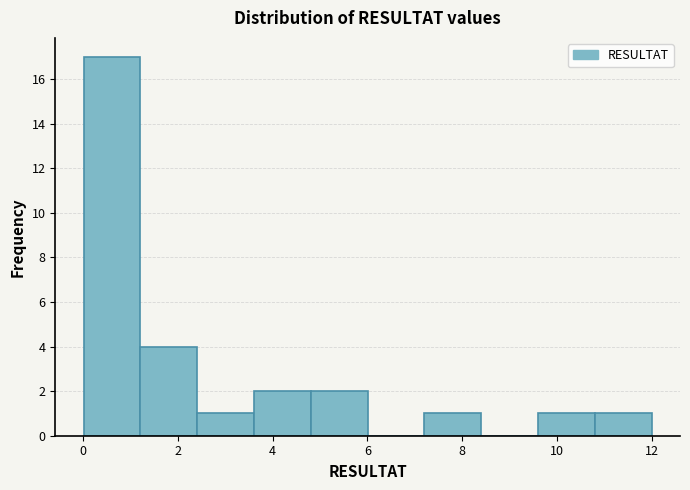

How tall is the bar that spans 9.6 to 10.8 on the x-axis? Neither the bar edges nor the heights are printed on the chart, so give them approximately, as read against the axes.

1